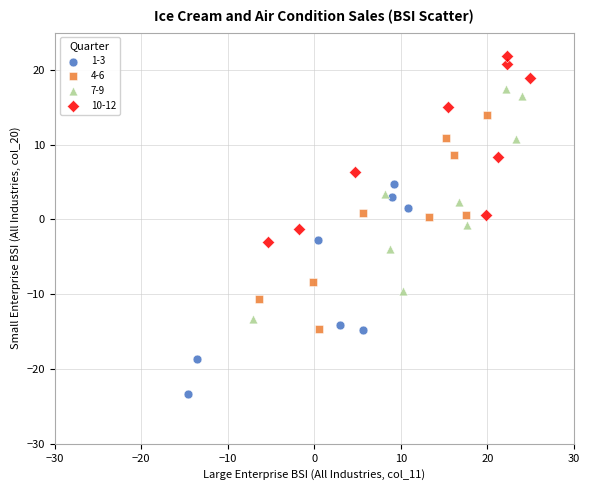

Which series contains the lowest Y value?

1-3